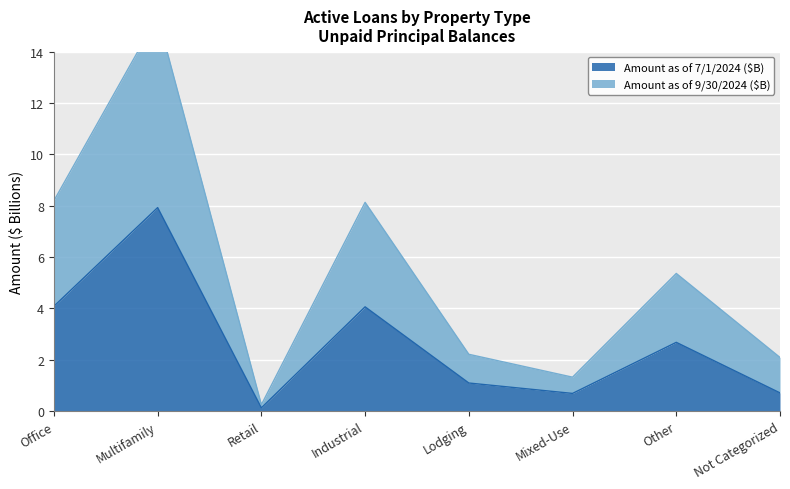

True or false: Amount as of 9/30/2024 ($B) and Amount as of 7/1/2024 ($B) intersect in this chart.

False